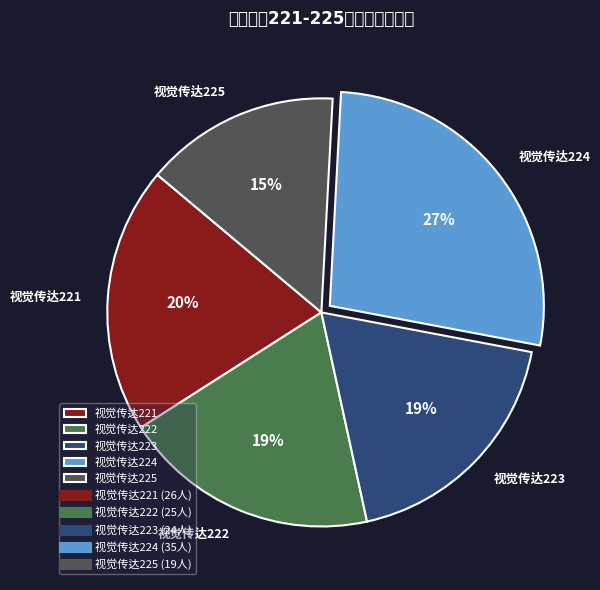

To the nearest percent, what portion does 视觉传达224 represent?

27%